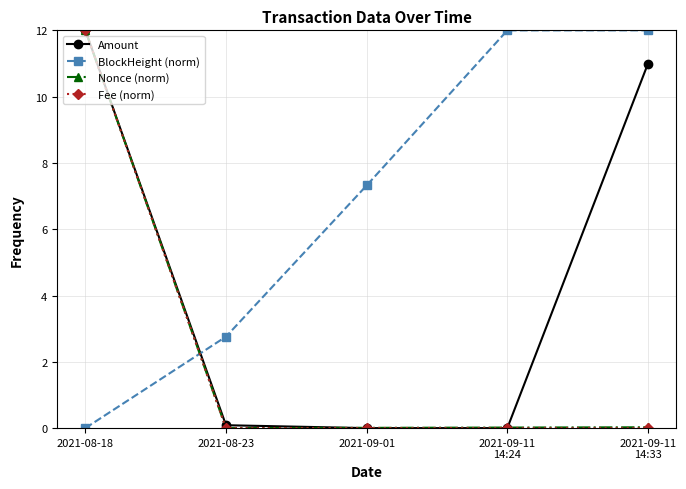

What position from the right is 2021-09-01?

3